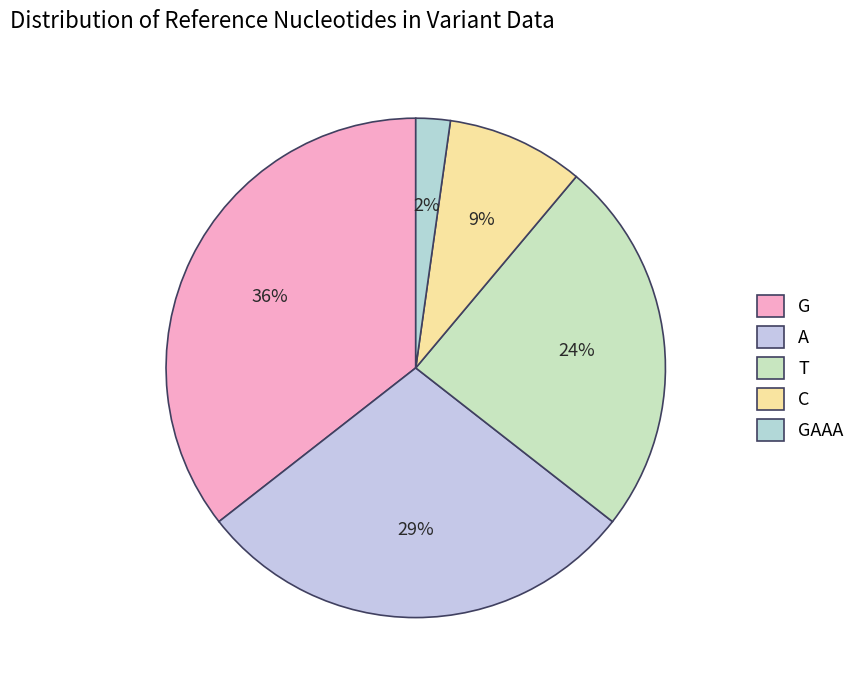

What percentage is the C slice, to the nearest percent?

9%